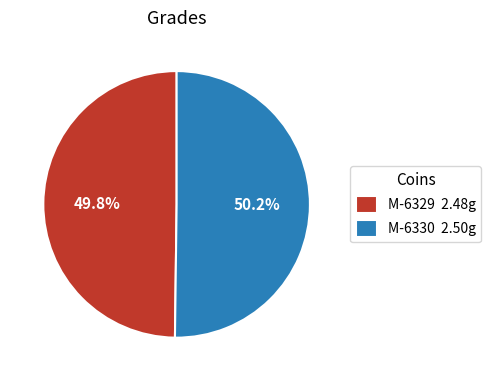

Is it true that M-6329 is 50% of the pie?

True